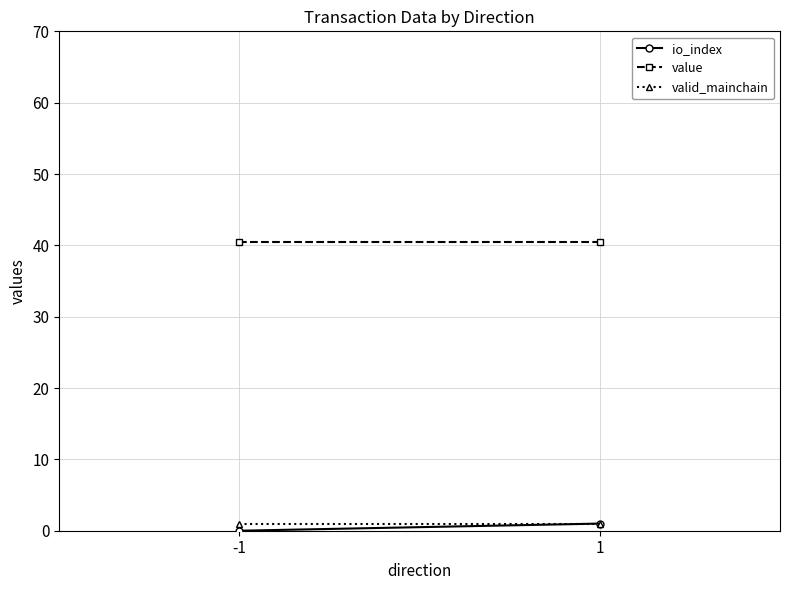

At which category does the chart reach its peak across all series?

-1